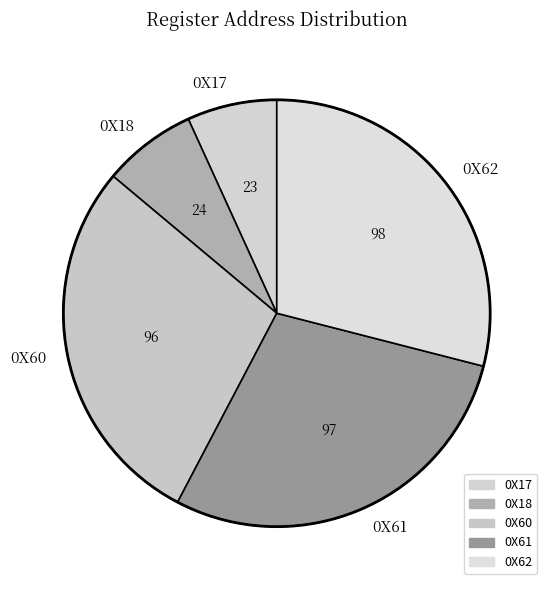

Between 0X18 and 0X61, which is larger?

0X61